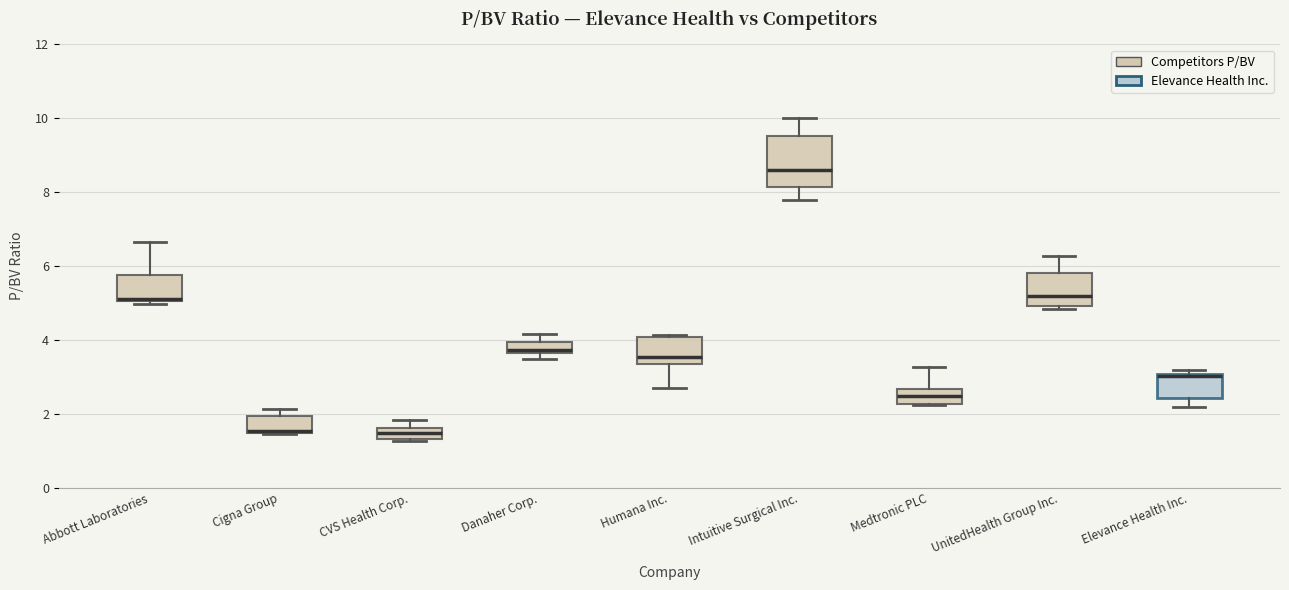

Which box is the tallest, from its lower edge to its upper edge?

Intuitive Surgical Inc.